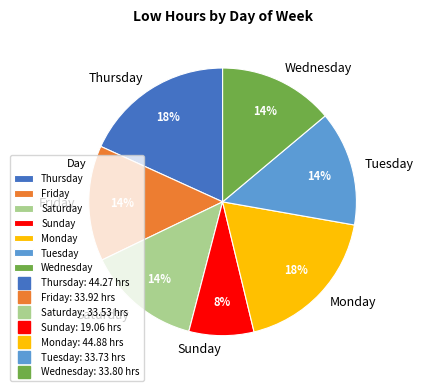

Which category has the smallest portion of the pie?

Sunday